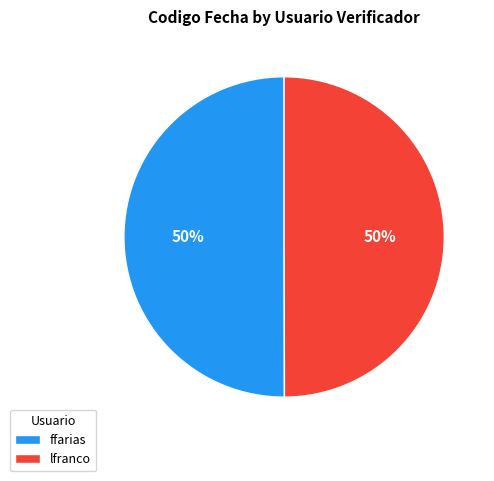

What percentage is the lfranco slice, to the nearest percent?

50%